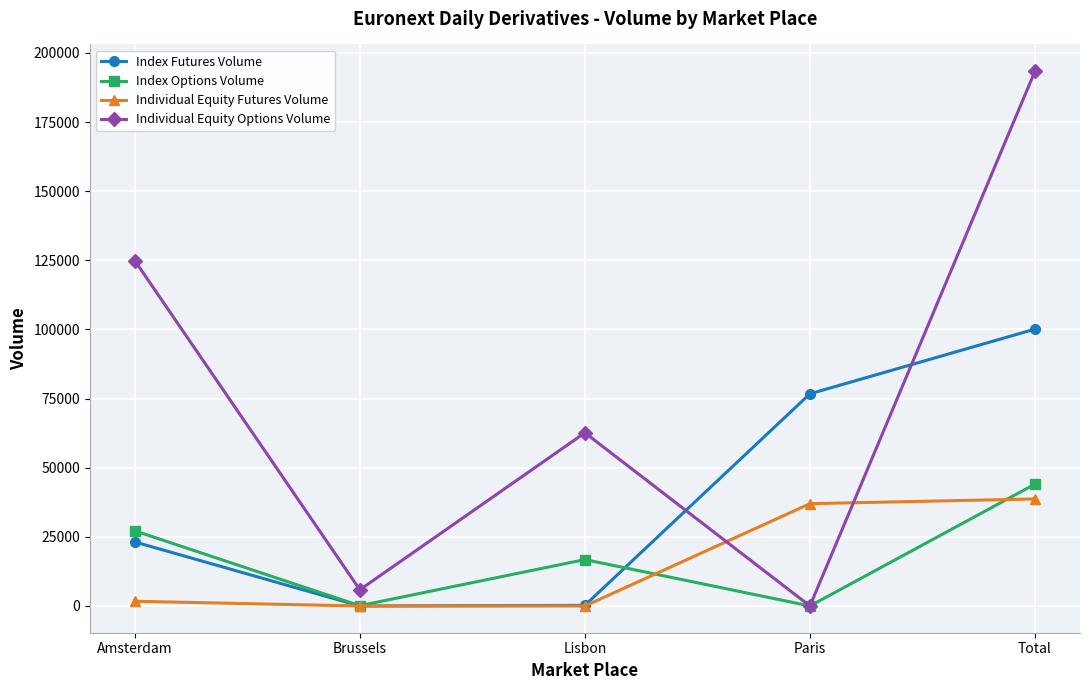

What is the label of the 4th point from the right?

Brussels